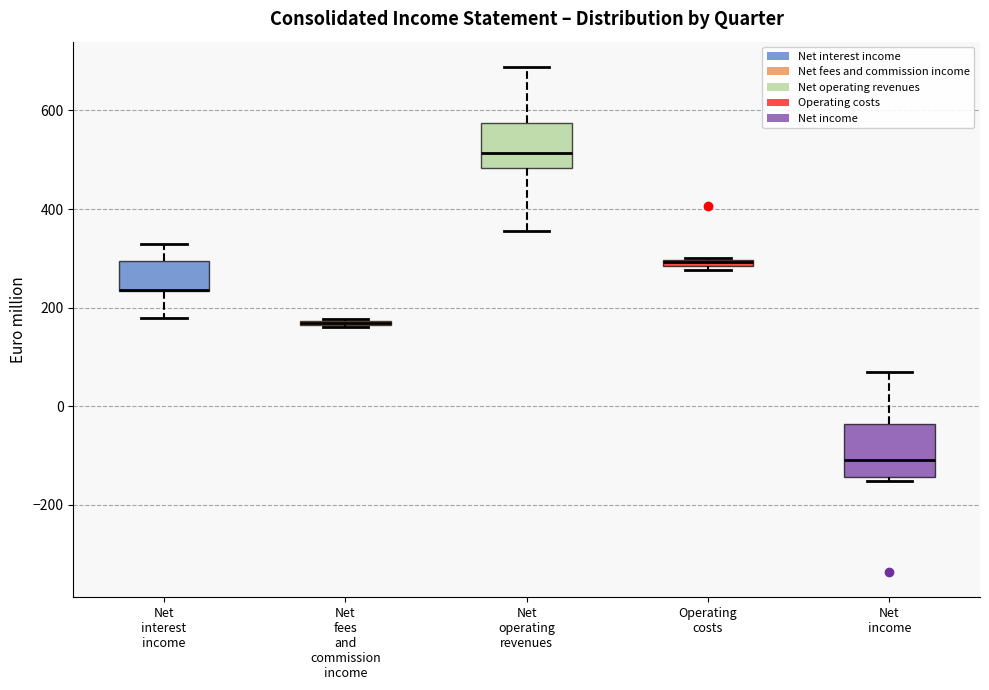

Where is the upper edge of the box for Net fees and commission income on the y-axis? The values are not printed on the chart, so give them approximately, as read against the axis.

180